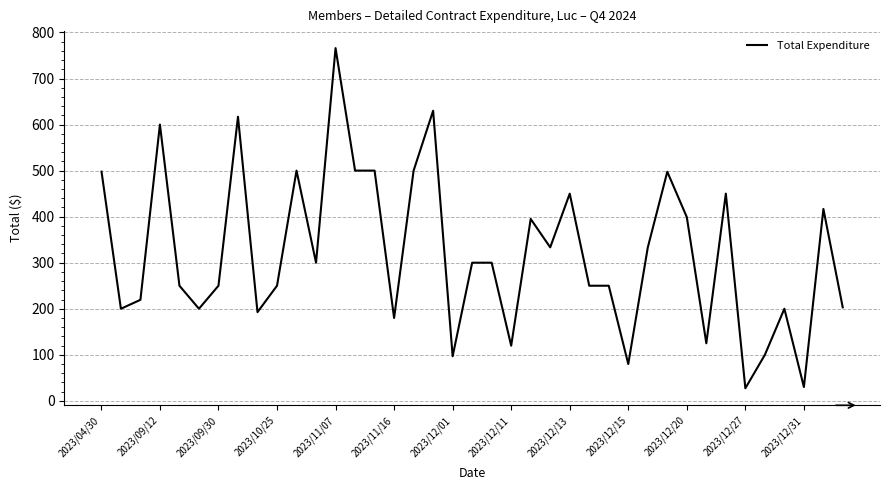

What is the difference between the maximum and minimum values?

738.7